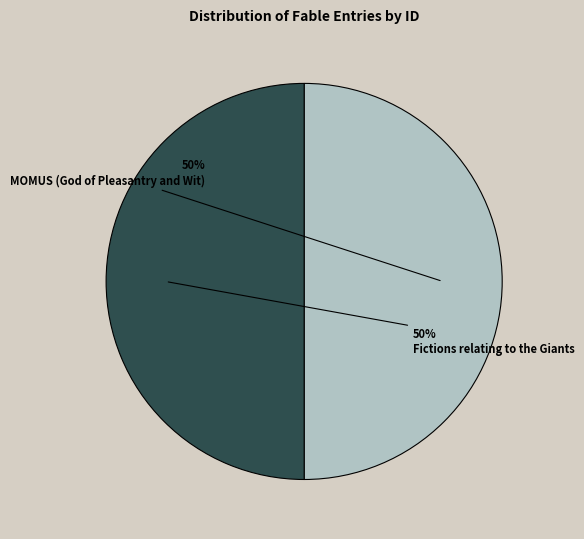

The MOMUS (God of Pleasantry and Wit) slice represents 65% of the pie. True or false?

False